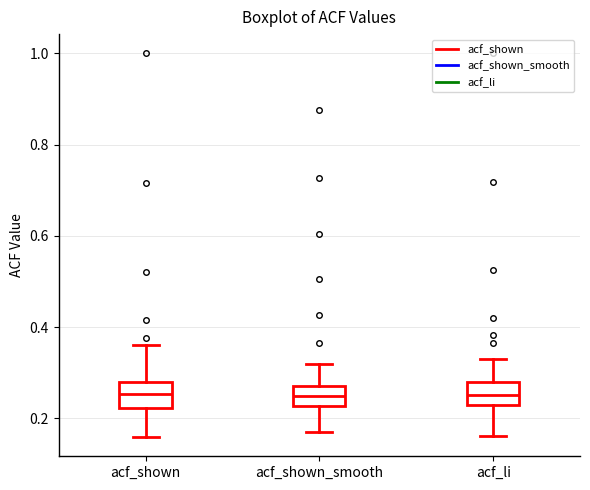

Where is the lower edge of the box for acf_shown_smooth on the y-axis? The values are not printed on the chart, so give them approximately, as read against the axis.

0.22